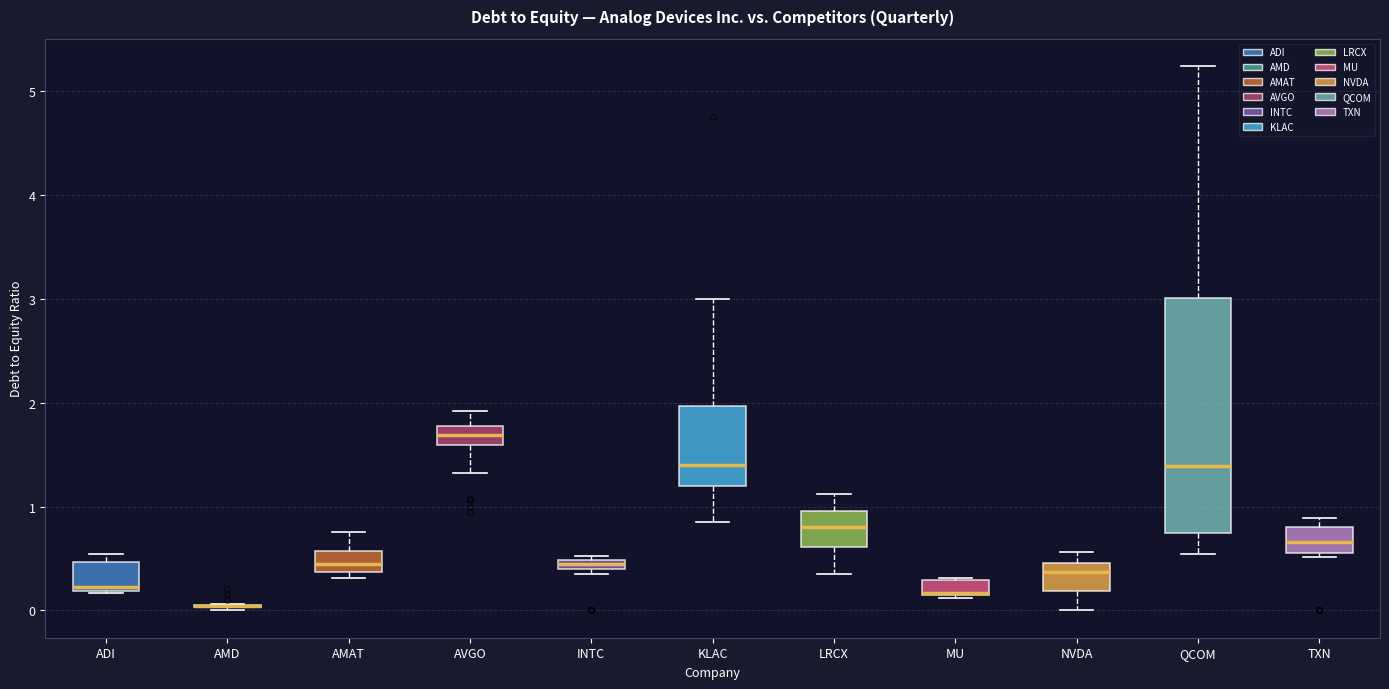

Comparing the boxes themselves (not the whiskers), which one is the tallest?

QCOM